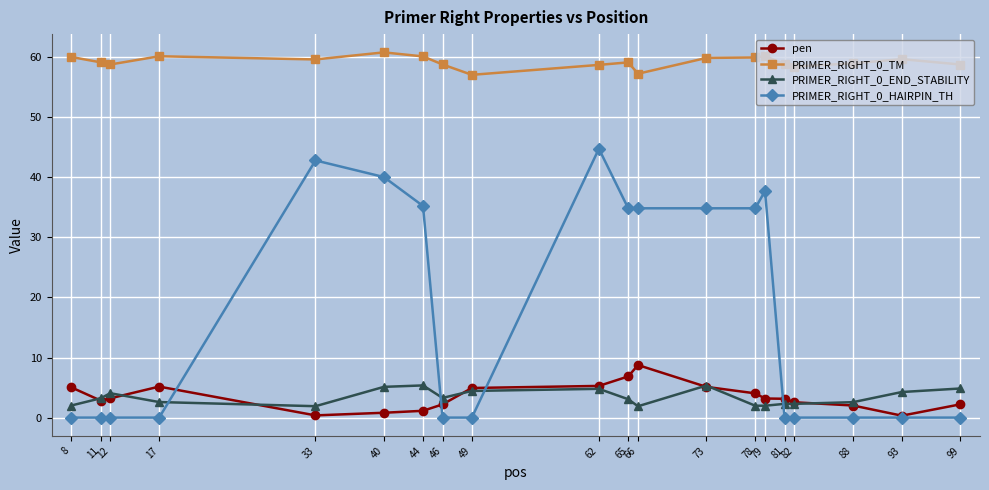

True or false: PRIMER_RIGHT_0_TM and PRIMER_RIGHT_0_END_STABILITY cross at least once.

False